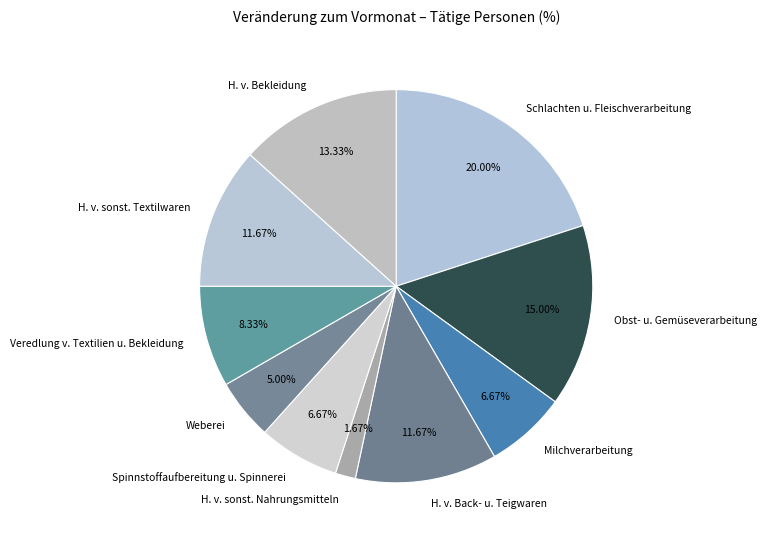

Is it true that Spinnstoffaufbereitung u. Spinnerei is 7% of the pie?

True